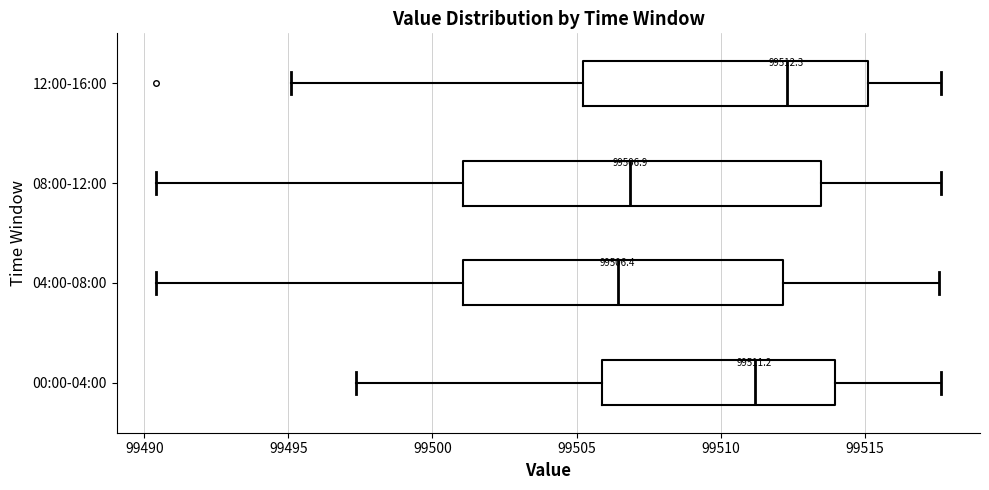

Comparing the boxes themselves (not the whiskers), which one is the widest?

08:00-12:00